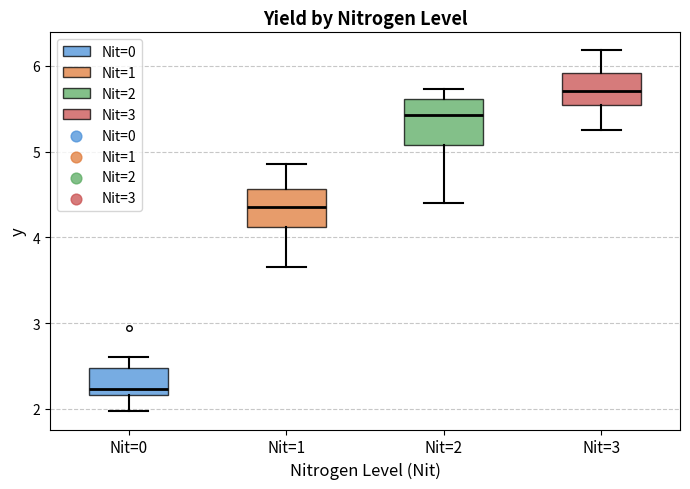

Reading left to right, transcribe this box plot: for each box, give where its median line is, the range the box spans, and where its two whiskers end, as read against the y-axis. The values are not printed on the chart, so give them approximately, as read against the axis.

Nit=0: median 2.2 (just above the box's lower edge), box 2.2 to 2.5, whiskers 2.0 to 2.6
Nit=1: median 4.4, box 4.1 to 4.6, whiskers 3.7 to 4.9
Nit=2: median 5.4, box 5.1 to 5.6, whiskers 4.4 to 5.7
Nit=3: median 5.7, box 5.5 to 5.9, whiskers 5.3 to 6.2